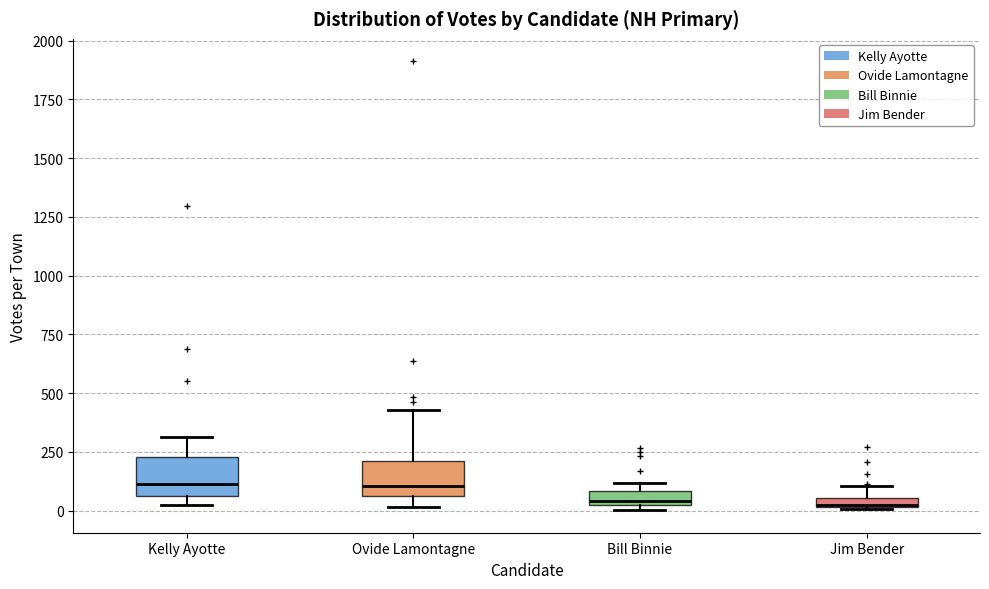

Where is the upper edge of the box for Kelly Ayotte on the y-axis? The values are not printed on the chart, so give them approximately, as read against the axis.

250